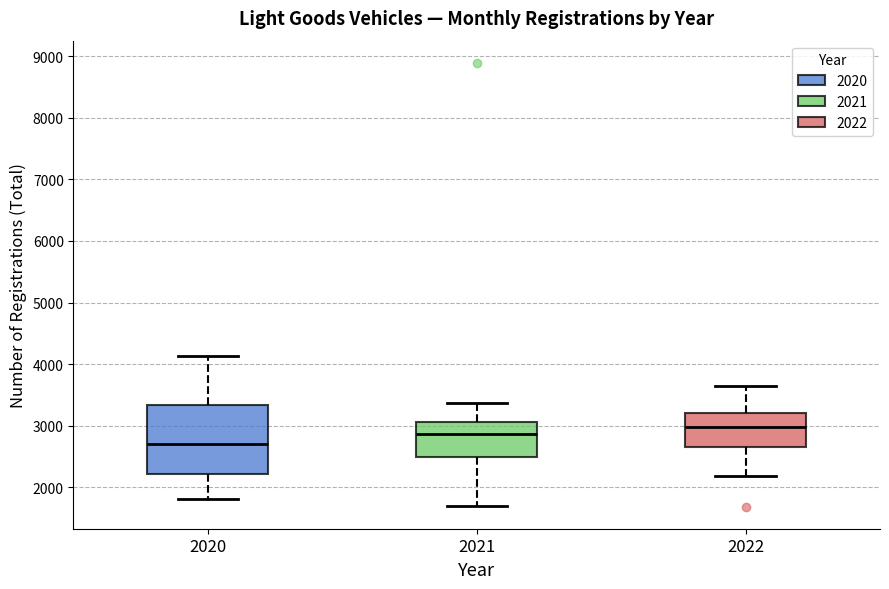

Which box's median line is the highest?

2022